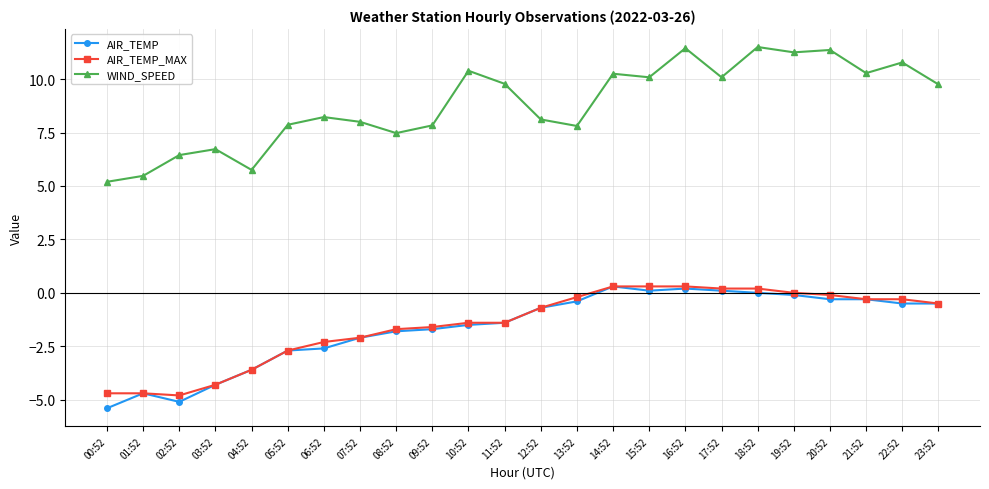

What is the difference between the WIND_SPEED values at 22:52 and 15:52?

0.7